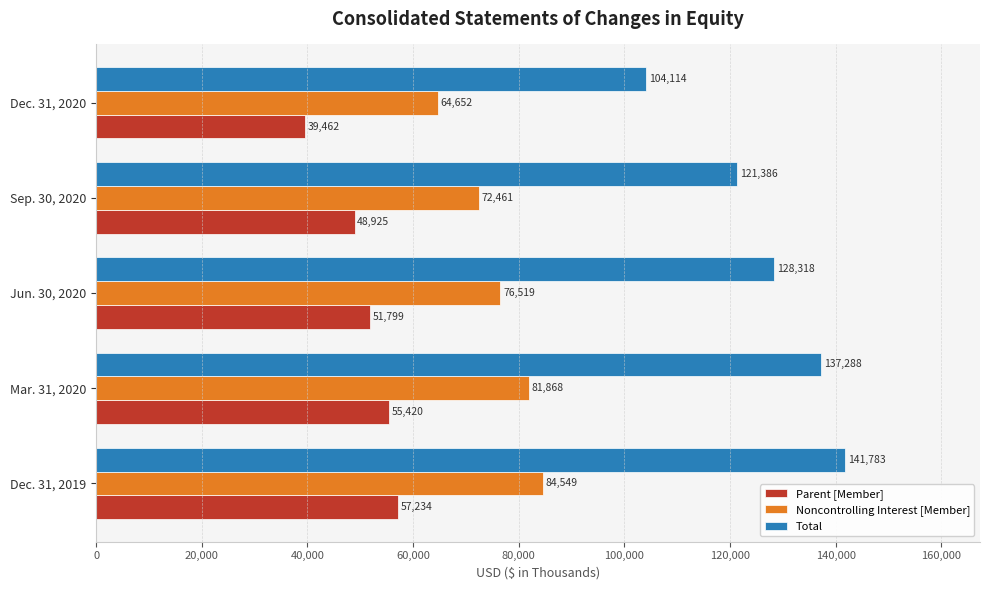

At which label is Noncontrolling Interest [Member] closest to 74600?

Jun. 30, 2020